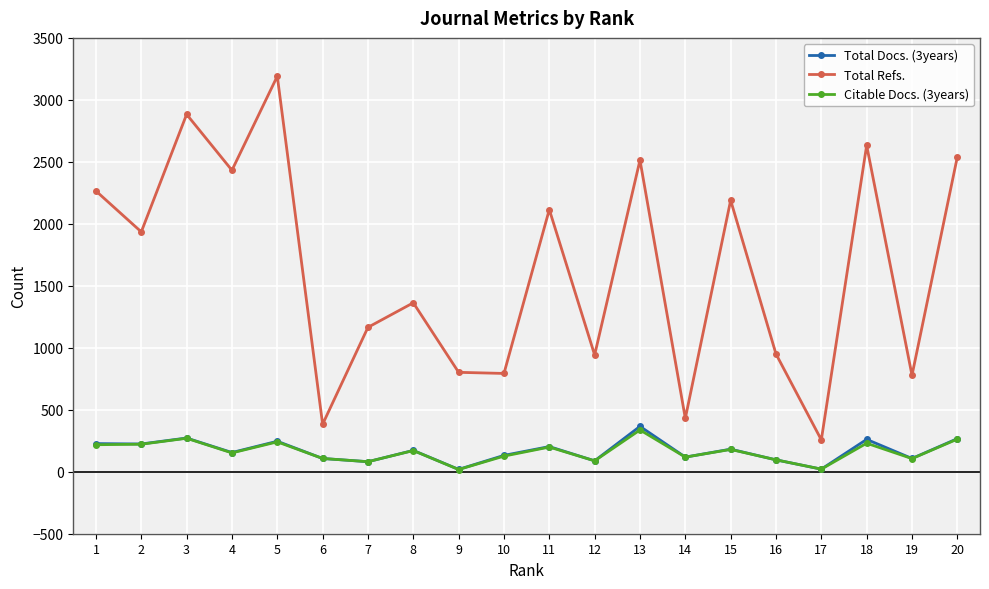

The value of Total Refs. at 3 is 1802. True or false?

False